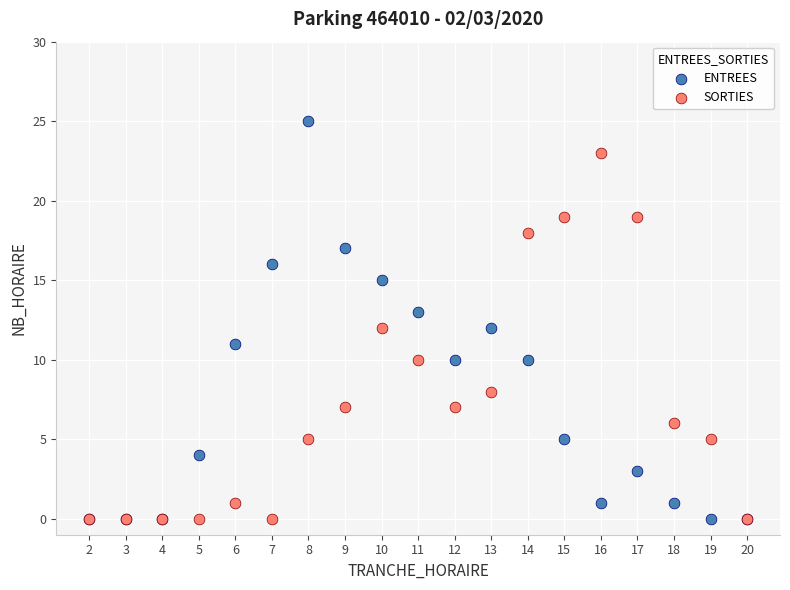

What are all the series names shown in the legend?

ENTREES, SORTIES